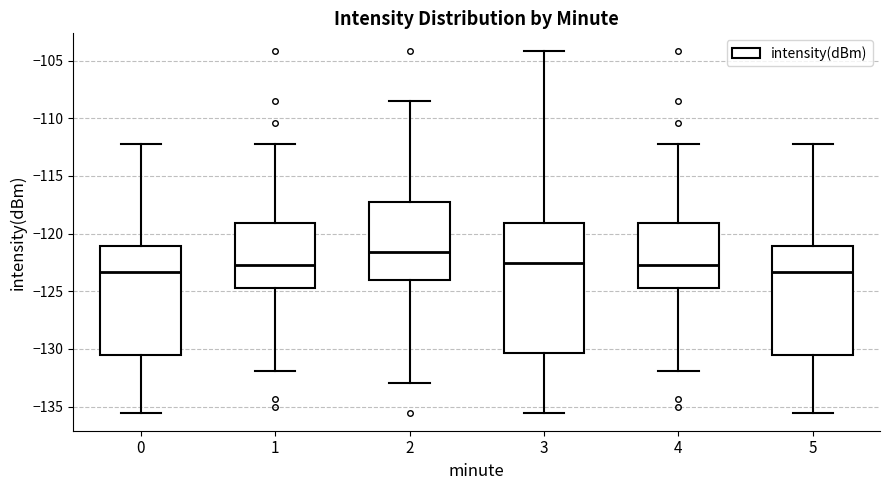

Which box's median line is the highest?

2